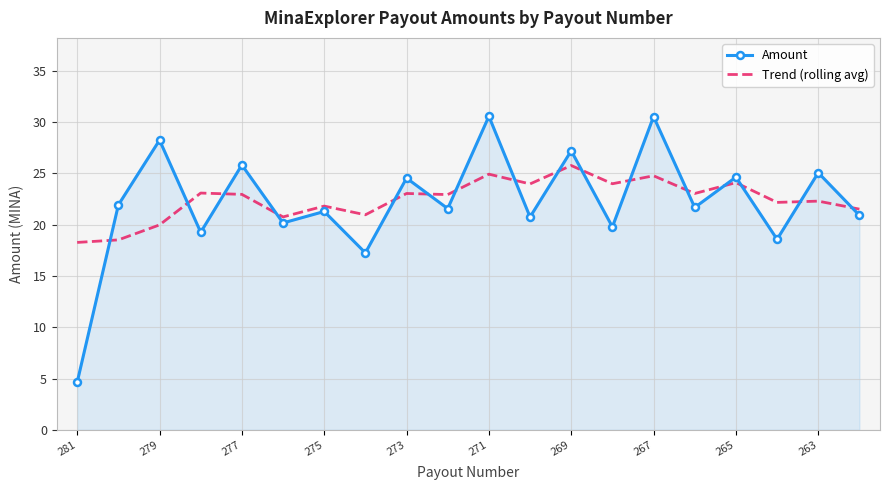

After their last crossing, which series has the higher values: Trend (rolling avg) or Amount?

Trend (rolling avg)